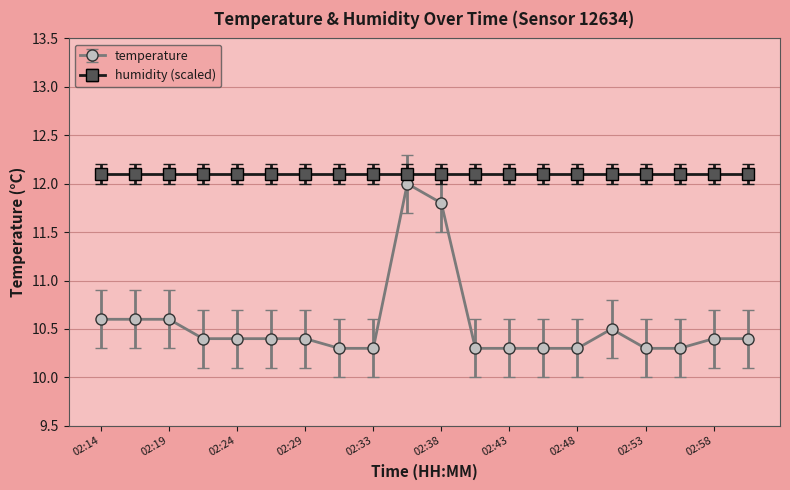

Which series has the largest range (max minus min)?

temperature